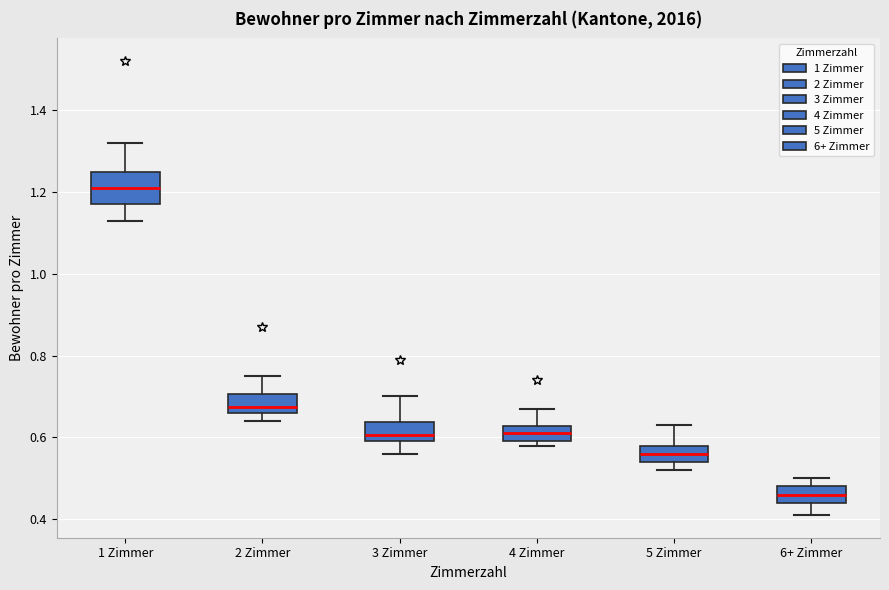

Which box has the lowest median line?

6+ Zimmer